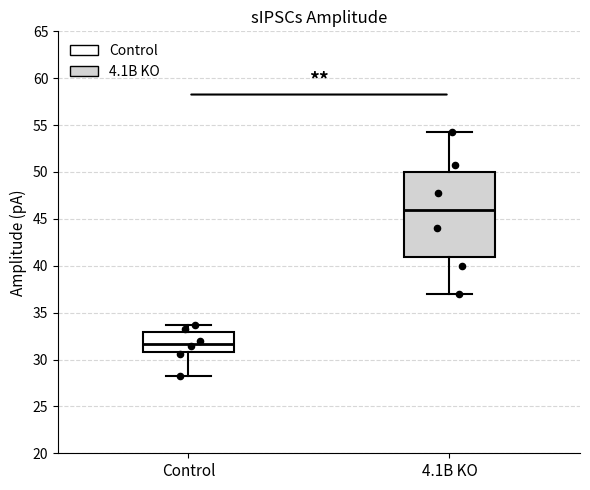

Reading left to right, read every box against the y-axis: the position of its median line, the range the box covers, and the ends of its whiskers. The values are not printed on the chart, so give them approximately, as read against the axis.

Control: median 31.5, box 31.0 to 33.0, whiskers 28.0 to 33.5
4.1B KO: median 46.0, box 41.0 to 50.0, whiskers 37.0 to 54.5